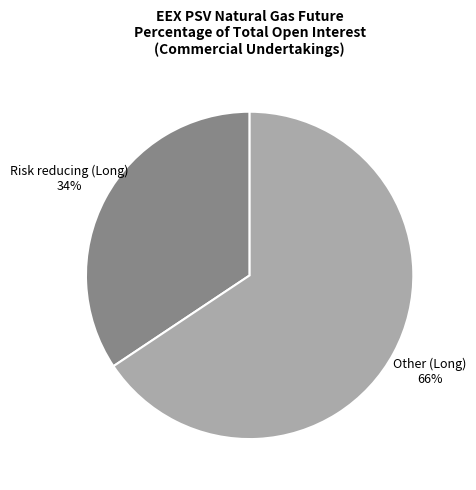

Which slice is the smallest?

Risk reducing (Long)